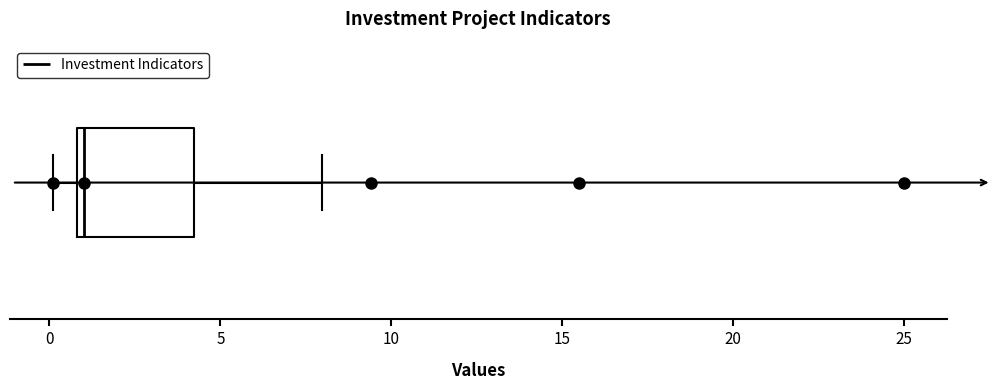

Where does the left whisker of the box end on the x-axis? The values are not printed on the chart, so give them approximately, as read against the axis.

0